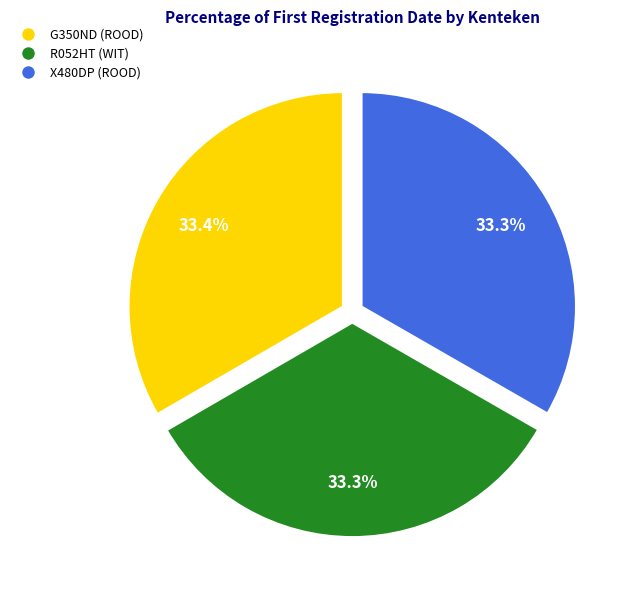

True or false: X480DP (ROOD) accounts for 33% of the total.

True